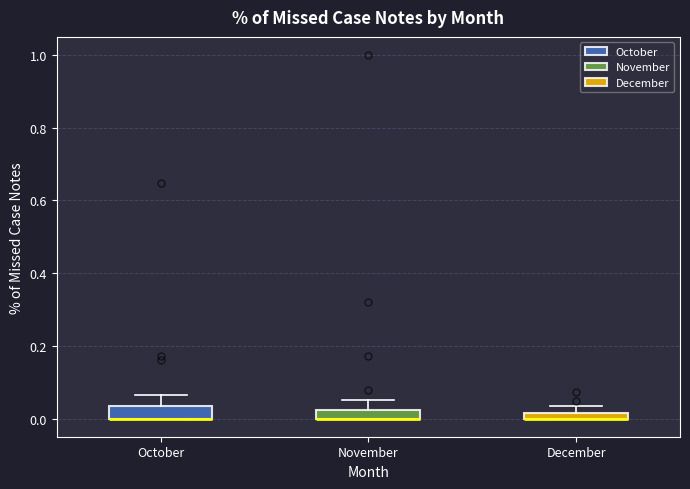

Where does the upper whisker of the box for October end on the y-axis? The values are not printed on the chart, so give them approximately, as read against the axis.

0.06